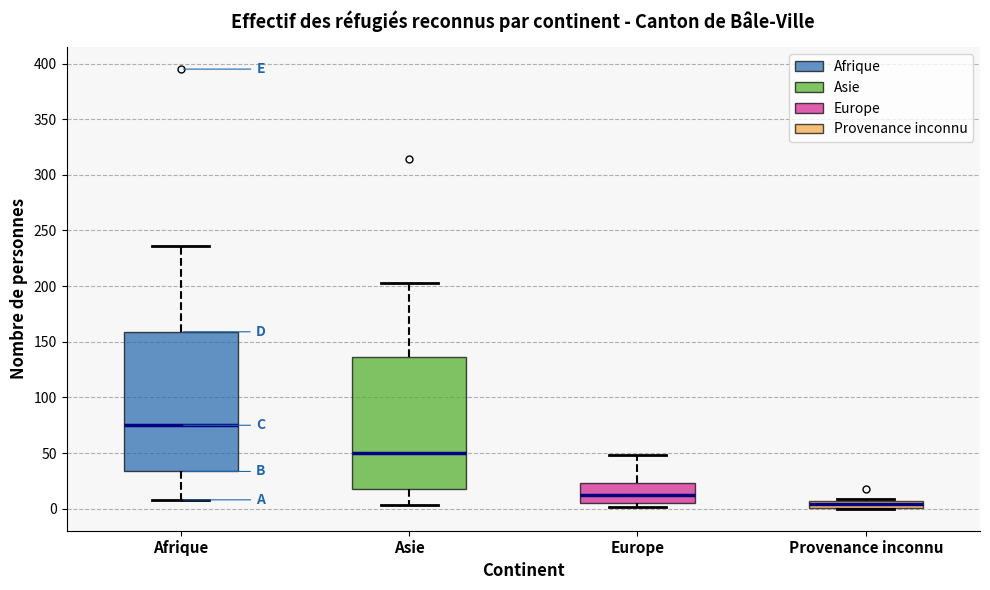

Where is the upper edge of the box for Afrique on the y-axis? The values are not printed on the chart, so give them approximately, as read against the axis.

160